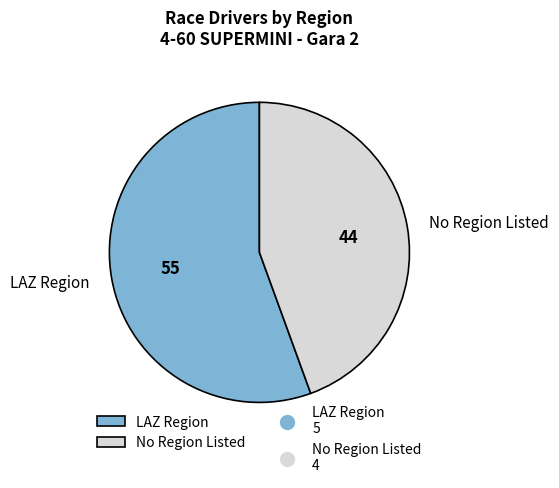

How many slices are in this pie chart?

2